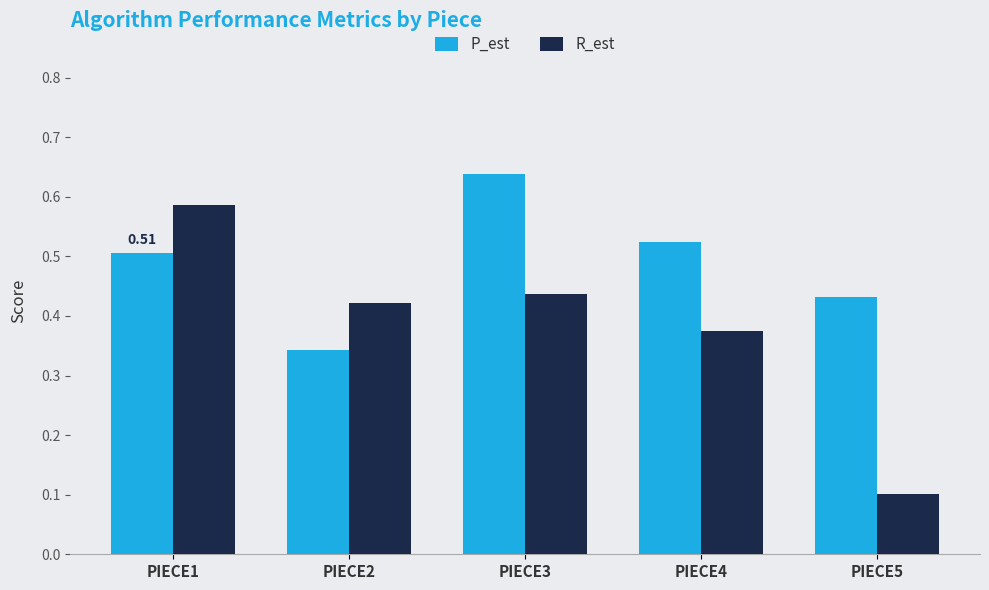

Which series has the largest range (max minus min)?

R_est